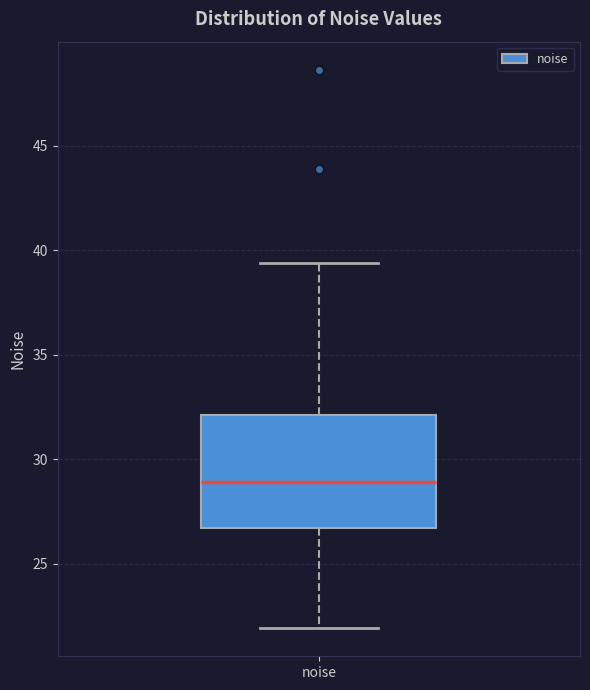

Where does the lower whisker of the box for noise end on the y-axis? The values are not printed on the chart, so give them approximately, as read against the axis.

22.0